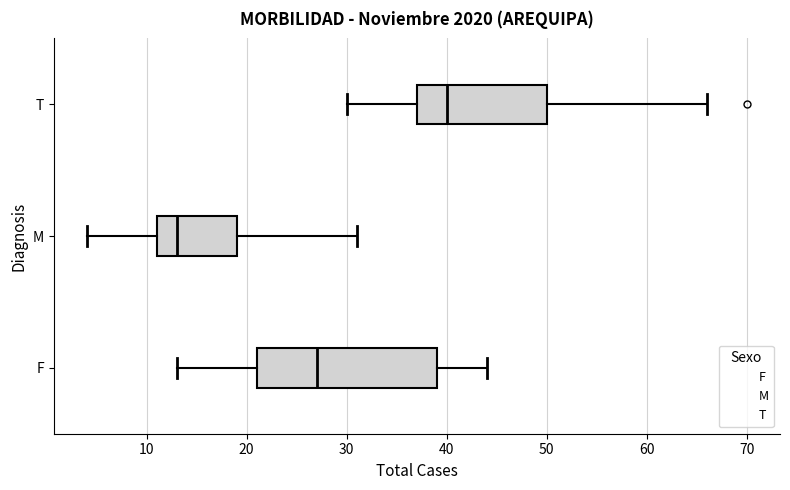

Reading bottom to top, transcribe this box plot: for each box, give where its median line is, the range the box spans, and where its two whiskers end, as read against the x-axis. The values are not printed on the chart, so give them approximately, as read against the axis.

F: median 27, box 21 to 39, whiskers 13 to 44
M: median 13, box 11 to 19, whiskers 4 to 31
T: median 40, box 37 to 50, whiskers 30 to 66